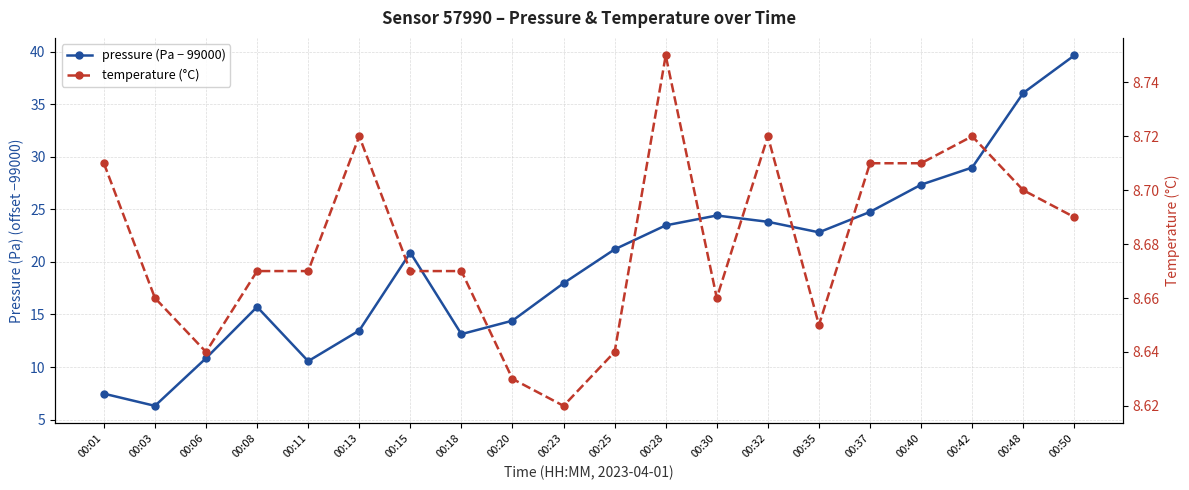

Is this an area chart (filled region under the line)?

No